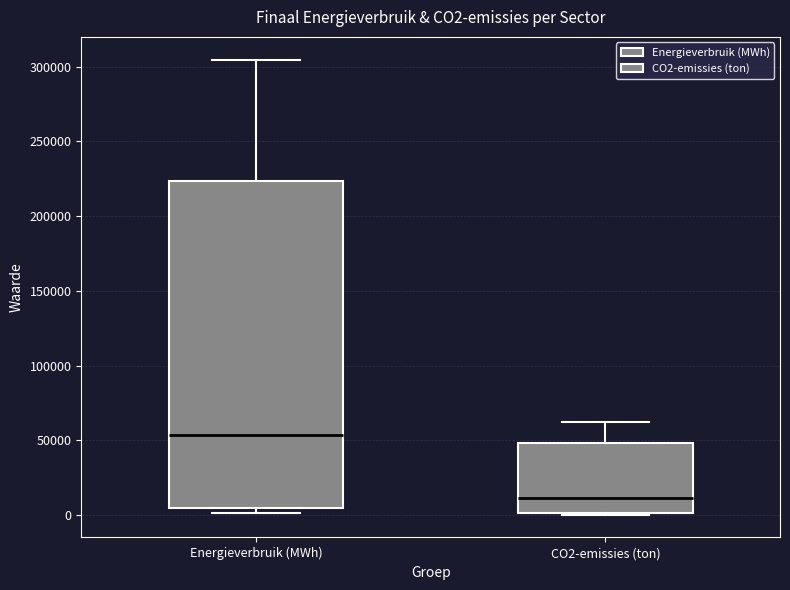

Reading left to right, read every box against the y-axis: the position of its median line, the range the box covers, and the ends of its whiskers. The values are not printed on the chart, so give them approximately, as read against the axis.

Energieverbruik (MWh): median 55000, box 5000 to 225000, whiskers 0 to 305000
CO2-emissies (ton): median 10000, box 0 to 50000, whiskers 0 to 60000